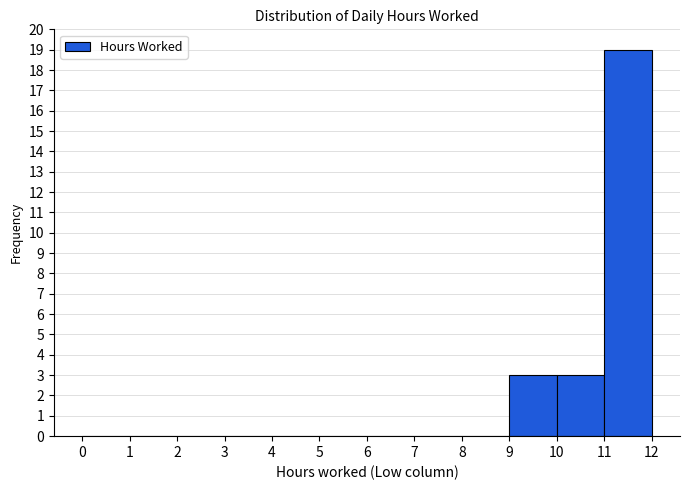

Over which range of the x-axis is the bar tallest?

11 to 12